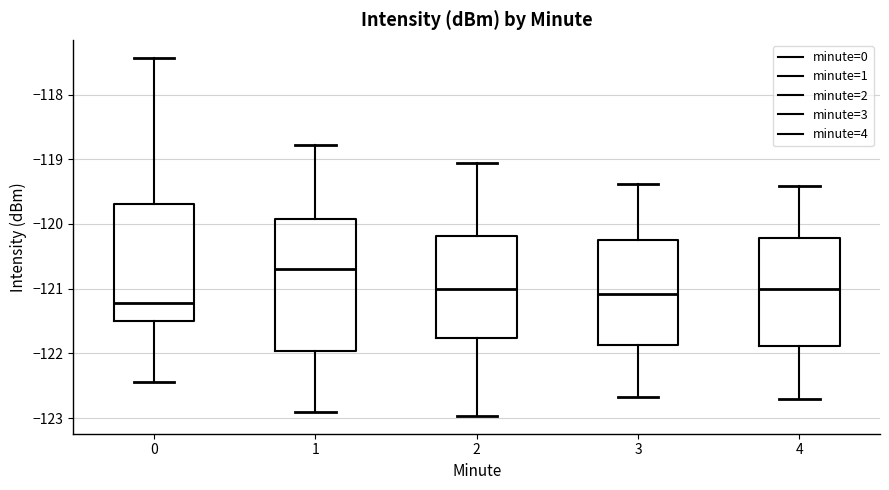

Comparing the boxes themselves (not the whiskers), which one is the tallest?

1